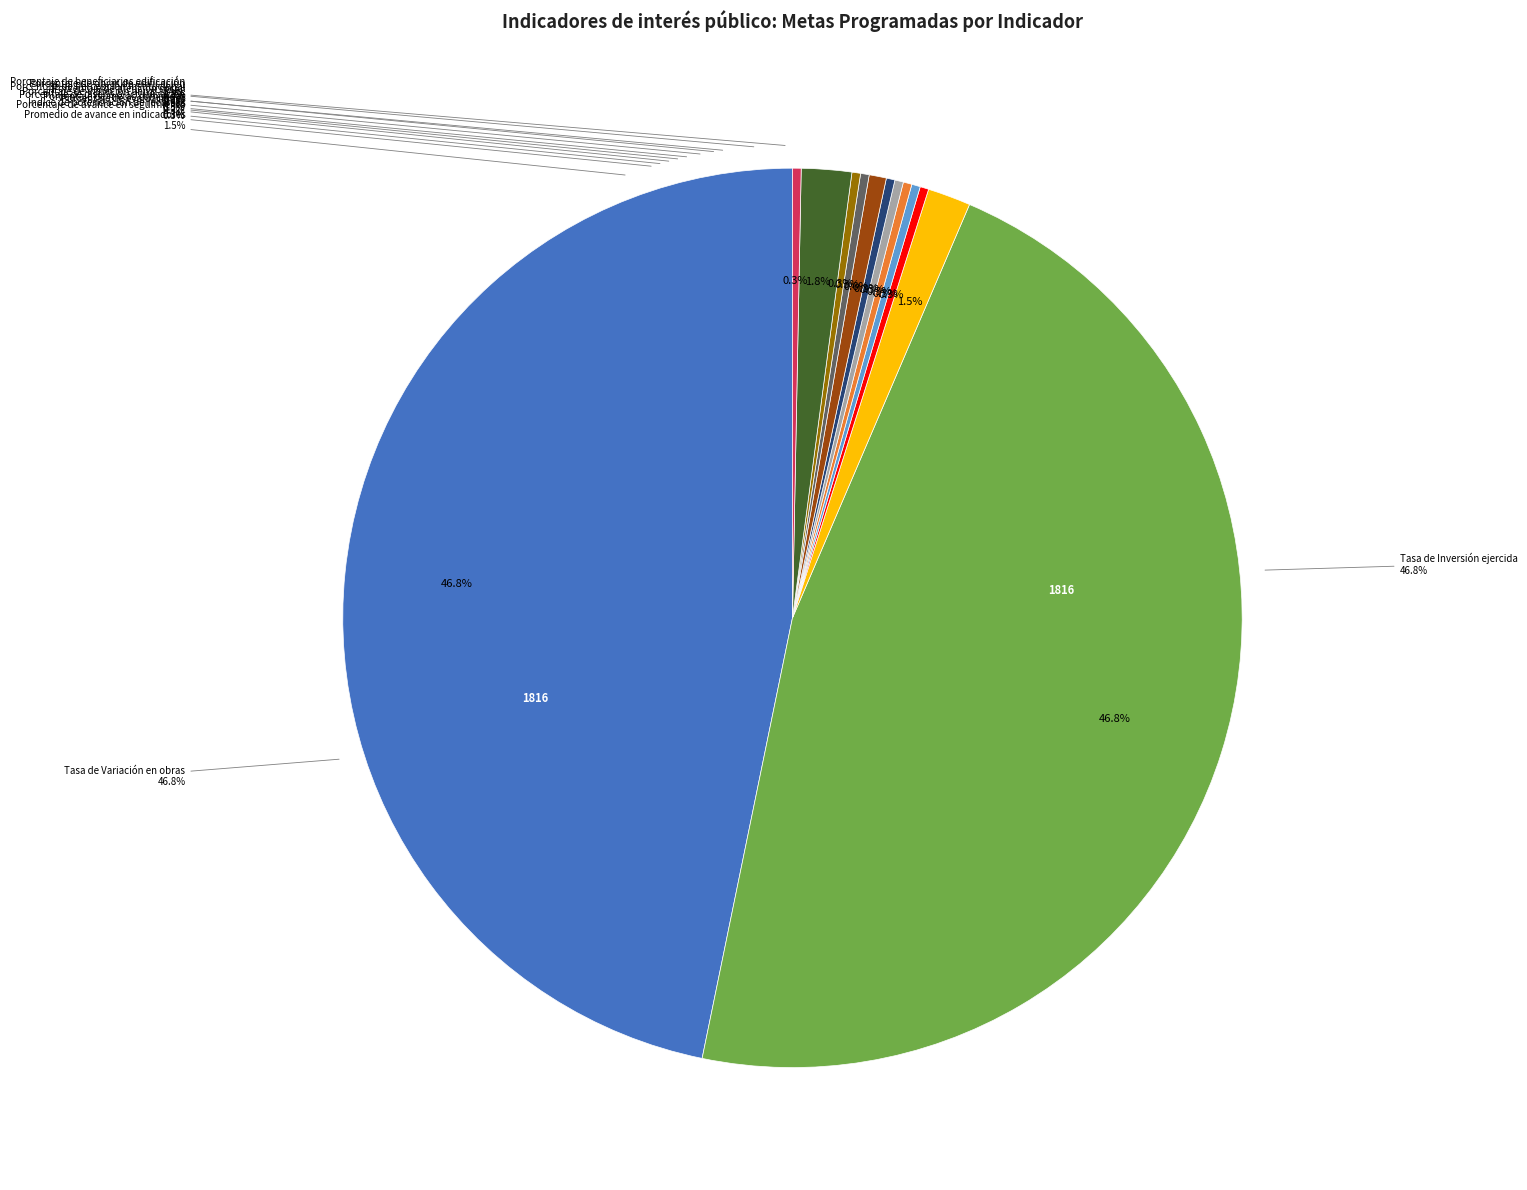

Rank the categories by value from lowest to highest.

Porcentaje de avance en seguimiento, Índice de potenciación de recursos, Porcentaje de evaluaciones, Porcentaje de metas cumplidas, Porcentaje de diseño o actualización, Porcentaje de atención social, Porcentaje de Percepción Institucional, Porcentaje de beneficiarios edificación, Porcentaje de Variación anual ITAEE, Promedio de avance en indicadores, Porcentaje de obras de edificación, Tasa de Inversión ejercida, Tasa de Variación en obras